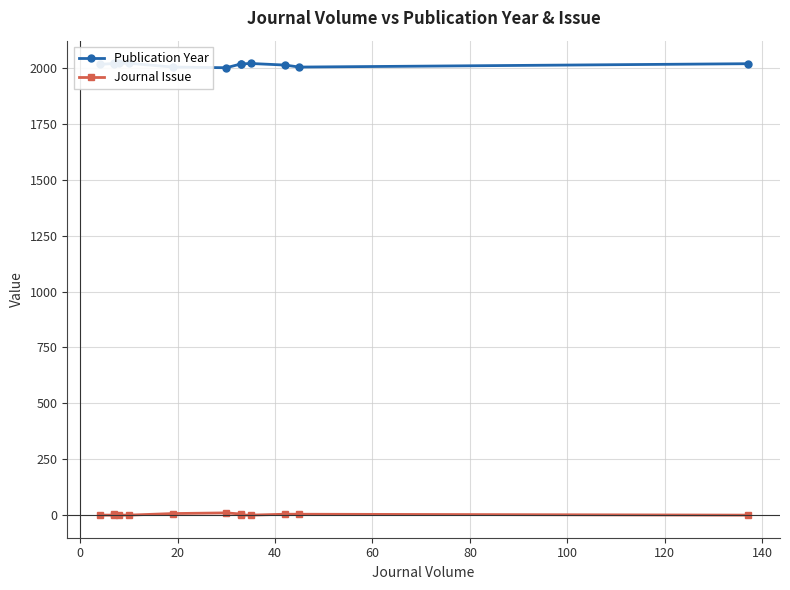

List the series in order of their peak value, highest first.

Publication Year, Journal Issue